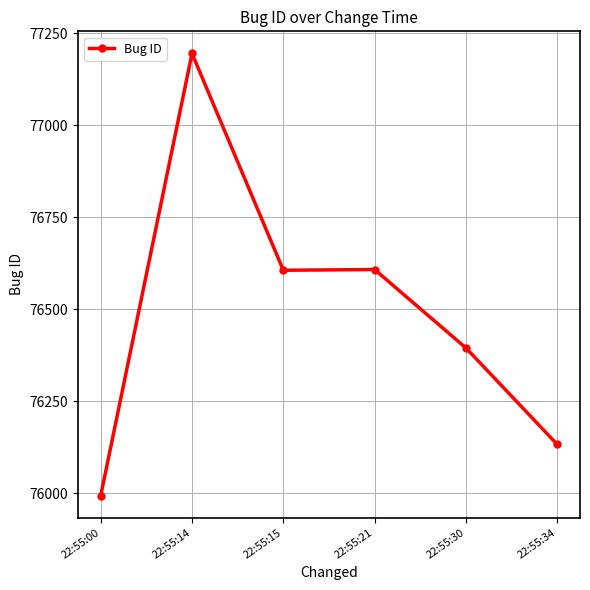

Read the value at 22:55:21, to the nearest 10.

76610